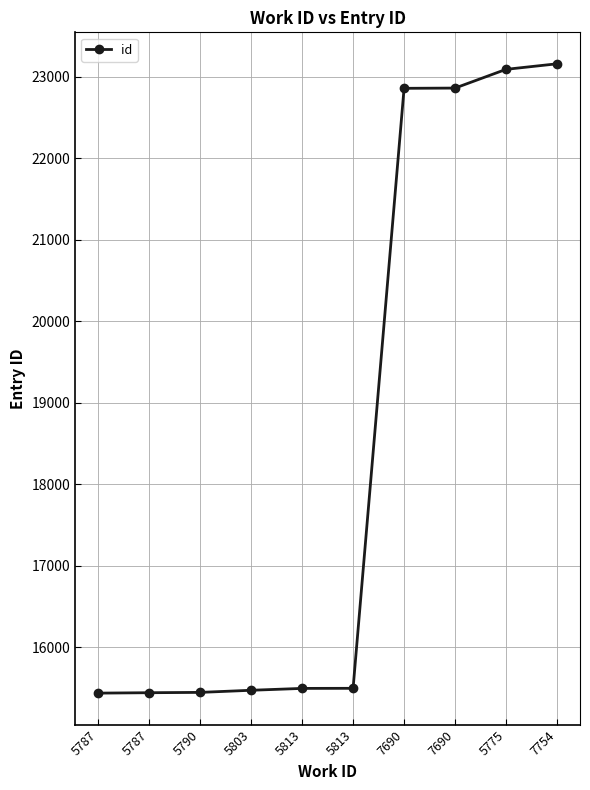

Reading left to right, extract all data points from this chart.

5787=15436	5787=15441	5790=15445	5803=15471	5813=15494	5813=15495	7690=22859	7690=22862	5775=23092	7754=23160